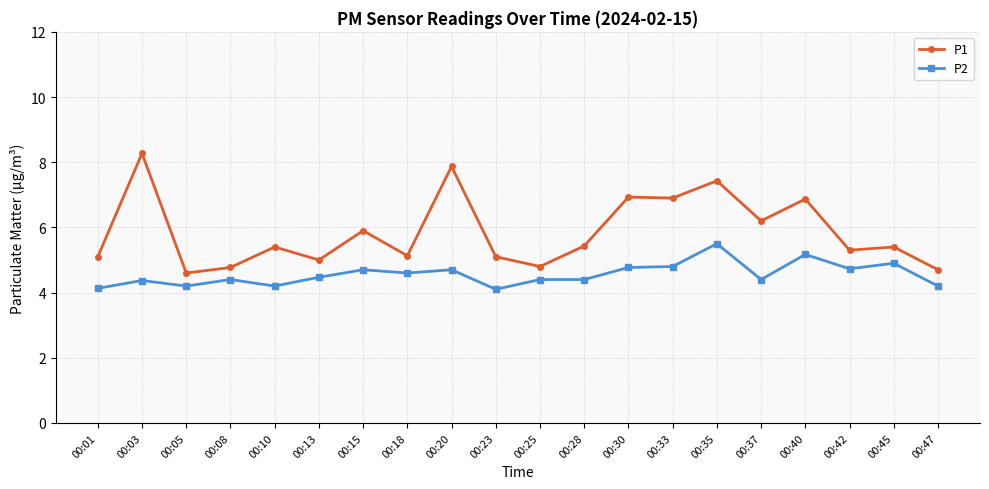

Is this an area chart (filled region under the line)?

No